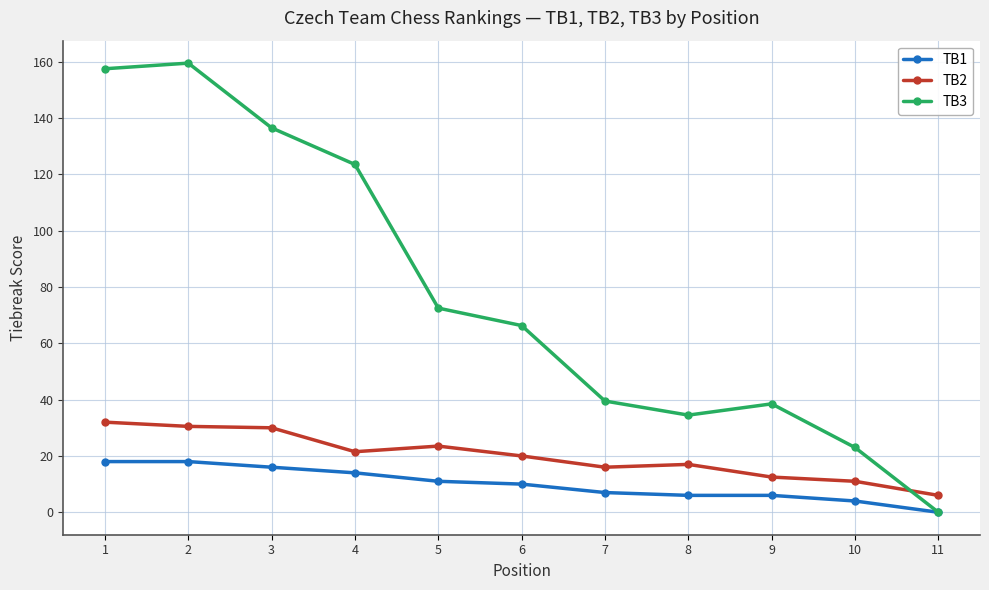

At how many categories does at least one series exceed 27?

9